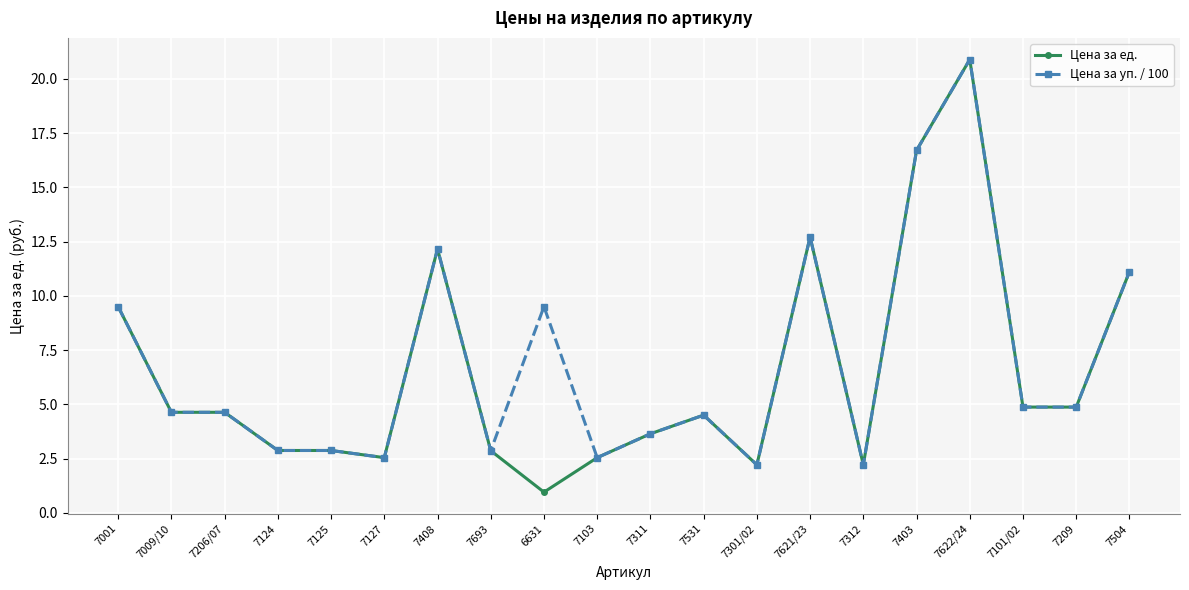

What is the total value across all series at 7504?

22.2